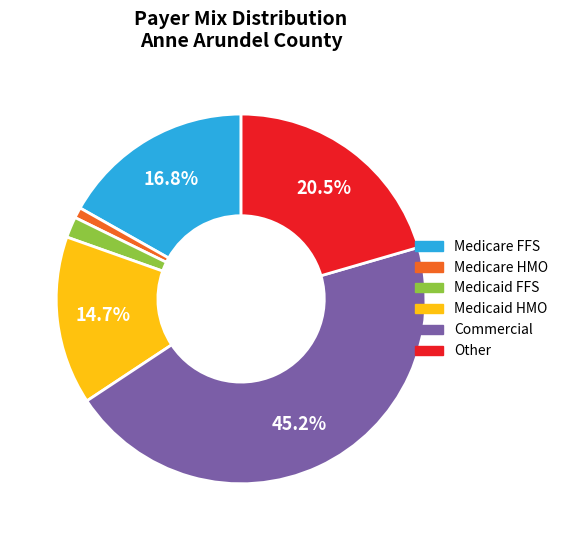

Is there a majority slice in this chart?

No